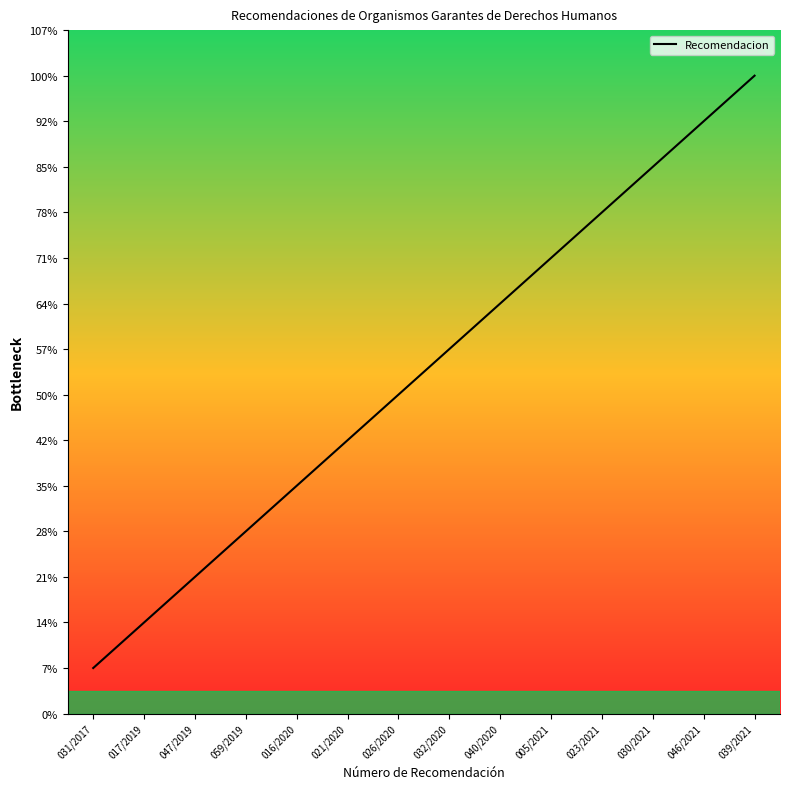

What is the ratio of the value at 021/2020 to the value at 040/2020?

0.7